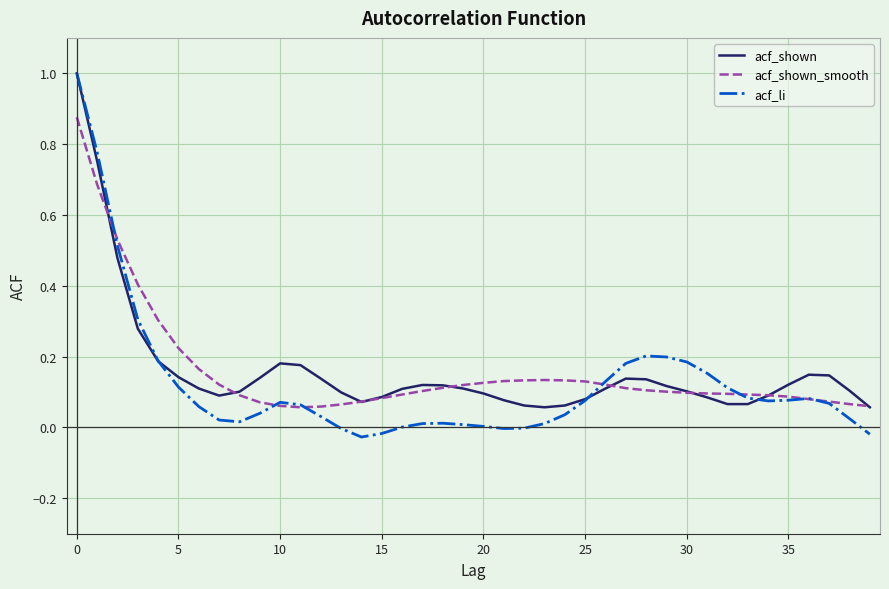

Which series has the largest range (max minus min)?

acf_li